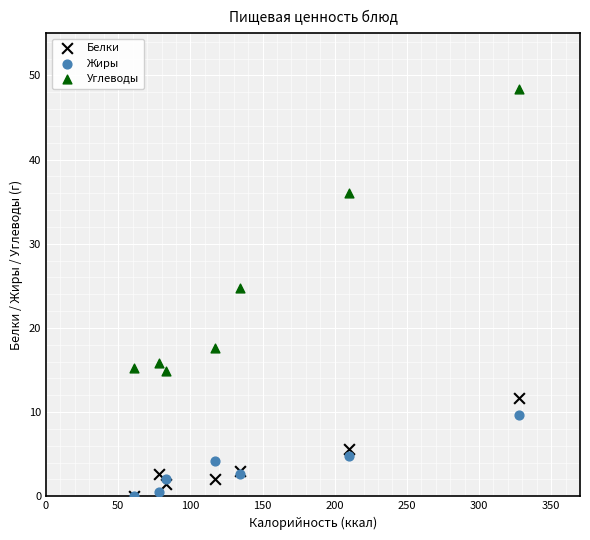

In the Углеводы series, what Y value is closest to 31?

36.0